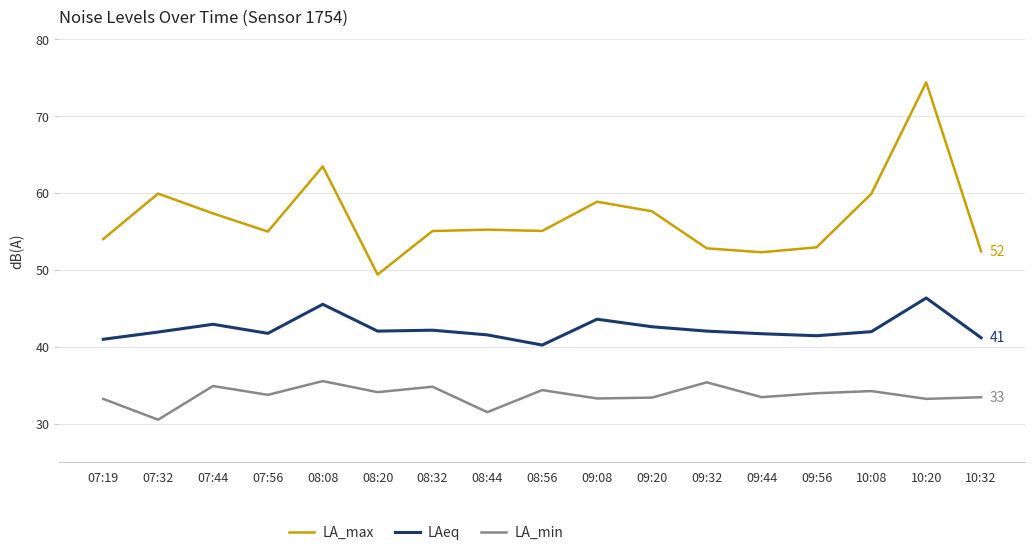

At which category is the sum across all series the highest?

10:20